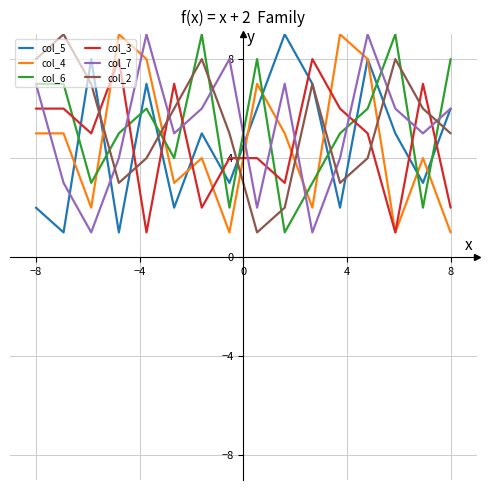

True or false: col_4 and col_7 intersect in this chart.

True